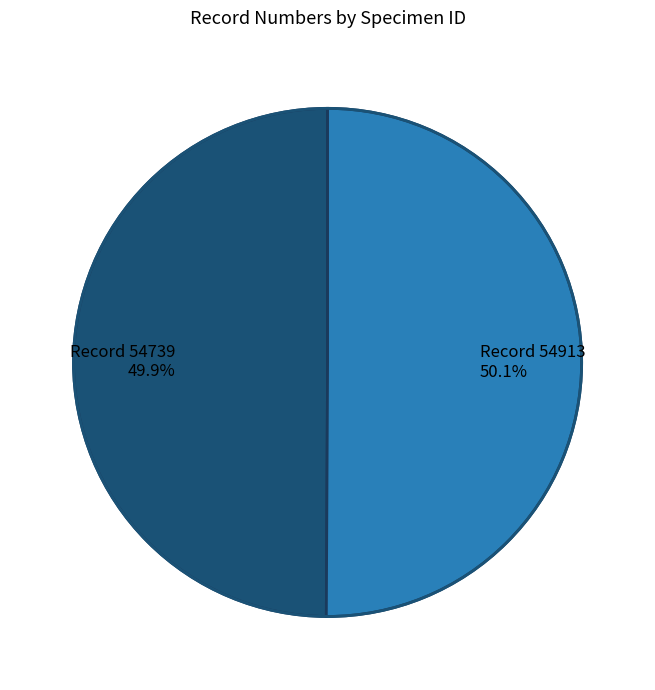

Combined, what portion of the pie is Record 54739 49.9% and Record 54913 50.1%?

100.0%